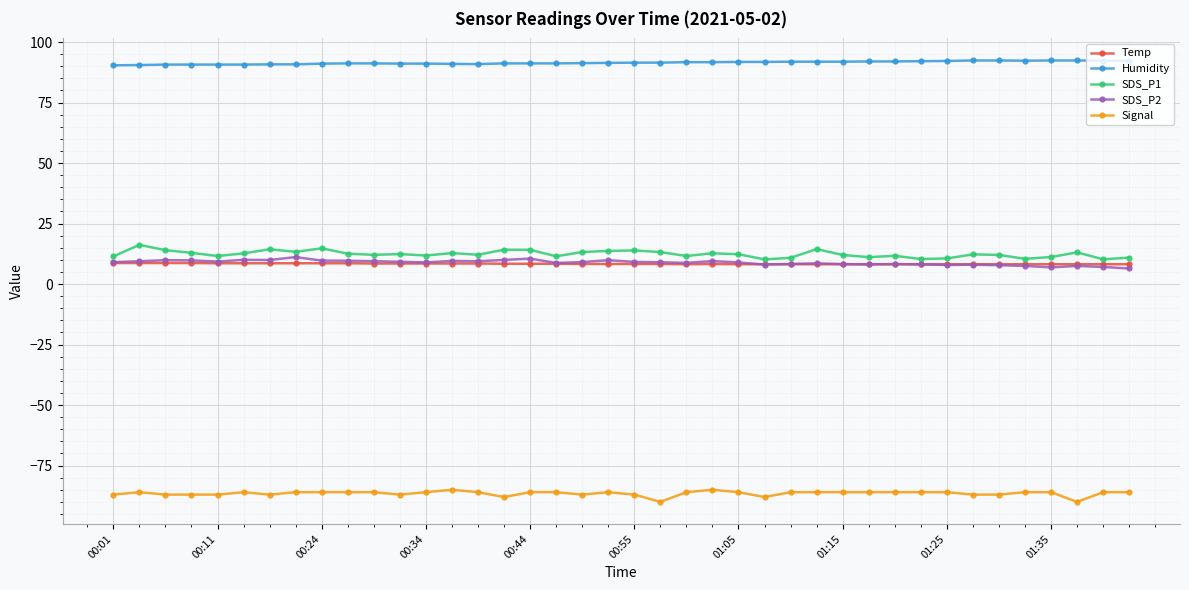

What is the maximum value shown in the chart?

92.4